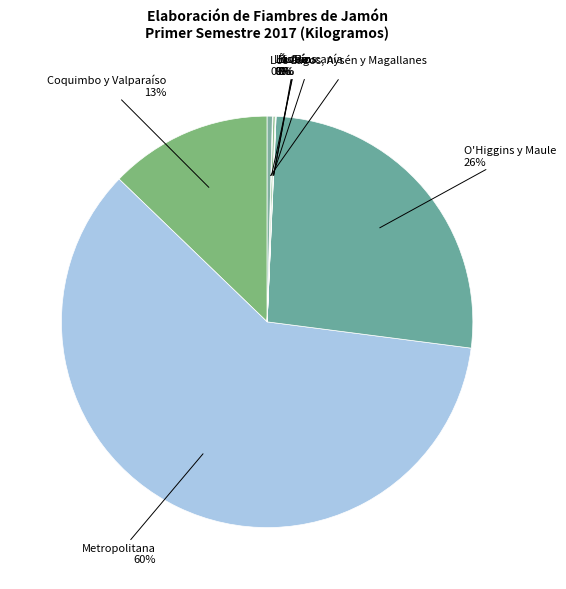

Which category has the biggest portion of the pie?

Metropolitana